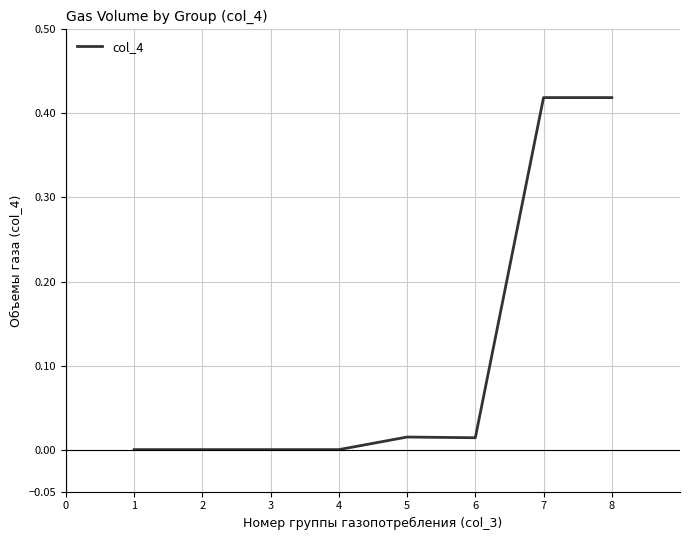

Between 8 and 5, which is larger?

8